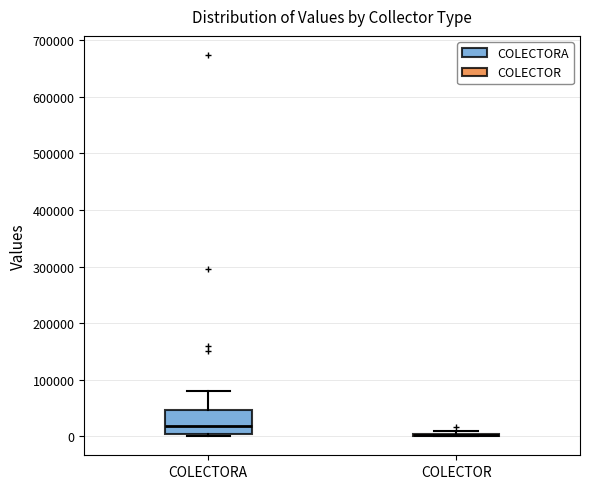

Reading left to right, read every box against the y-axis: the position of its median line, the range the box covers, and the ends of its whiskers. The values are not printed on the chart, so give them approximately, as read against the axis.

COLECTORA: median 20000, box 0 to 50000, whiskers 0 (just below the box's lower edge) to 80000
COLECTOR: box collapsed to a line at 0, whiskers 0 to 10000